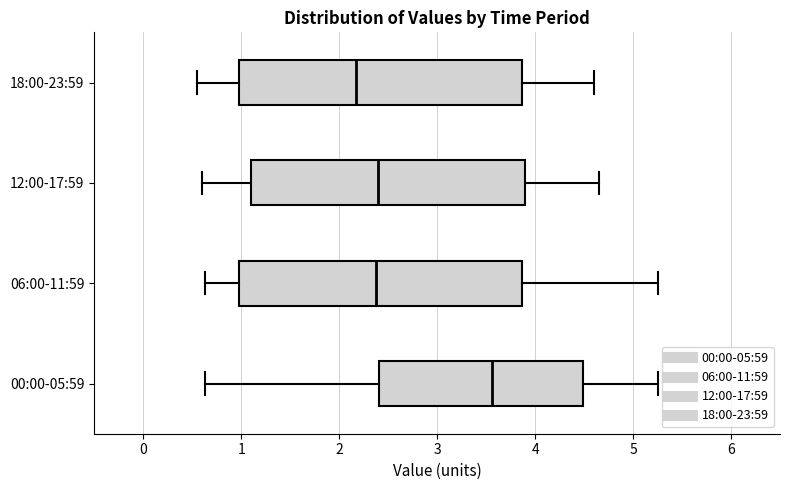

Reading bottom to top, read every box against the x-axis: the position of its median line, the range the box covers, and the ends of its whiskers. The values are not printed on the chart, so give them approximately, as read against the axis.

00:00-05:59: median 3.6, box 2.4 to 4.5, whiskers 0.6 to 5.3
06:00-11:59: median 2.4, box 1.0 to 3.9, whiskers 0.6 to 5.3
12:00-17:59: median 2.4, box 1.1 to 3.9, whiskers 0.6 to 4.7
18:00-23:59: median 2.2, box 1.0 to 3.9, whiskers 0.6 to 4.6